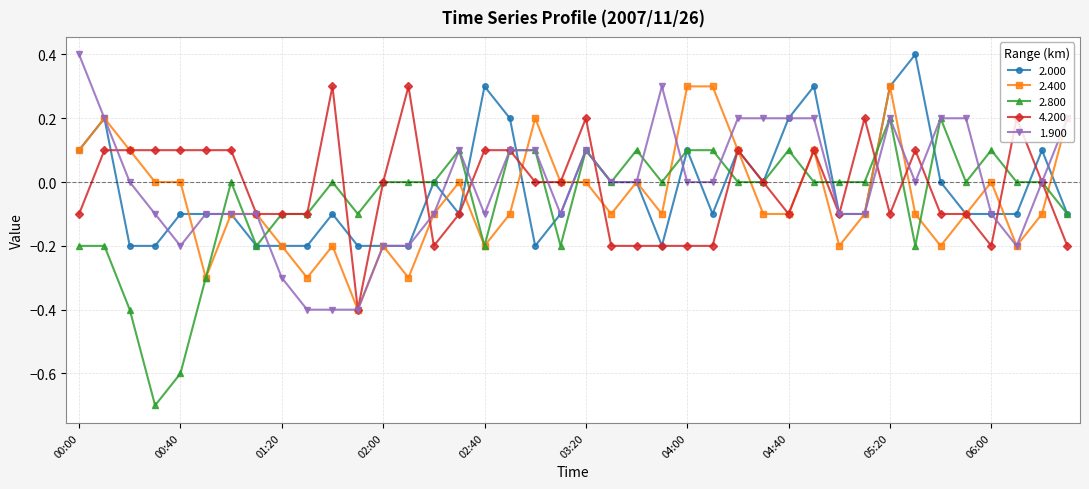

What is the value of the 2.000 point at the 13th from the left?

-0.2